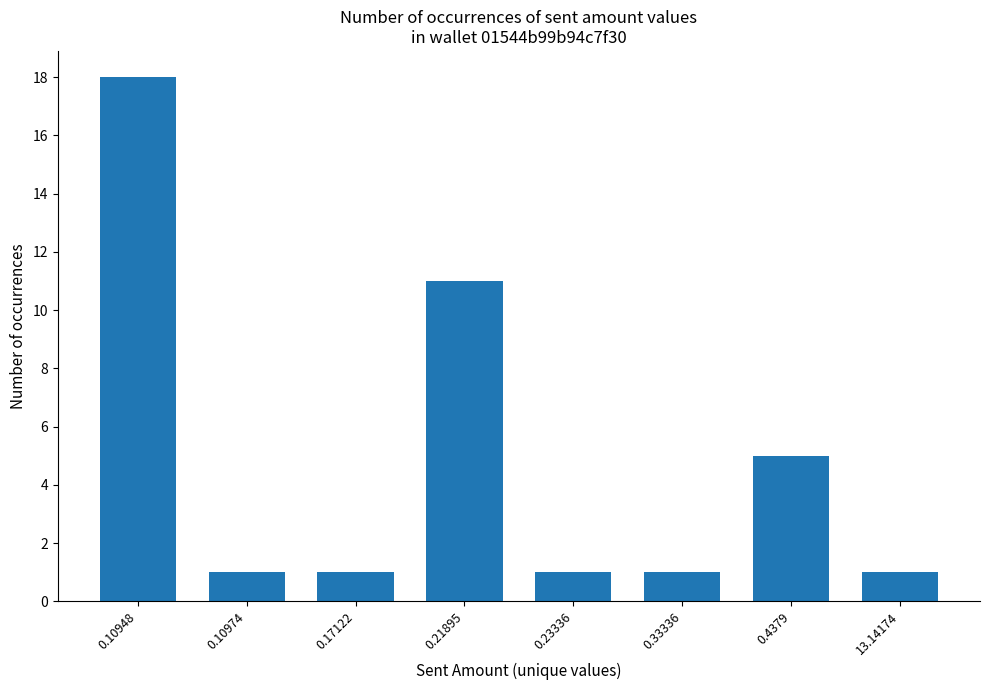

At which category does the chart reach its peak across all series?

0.10948